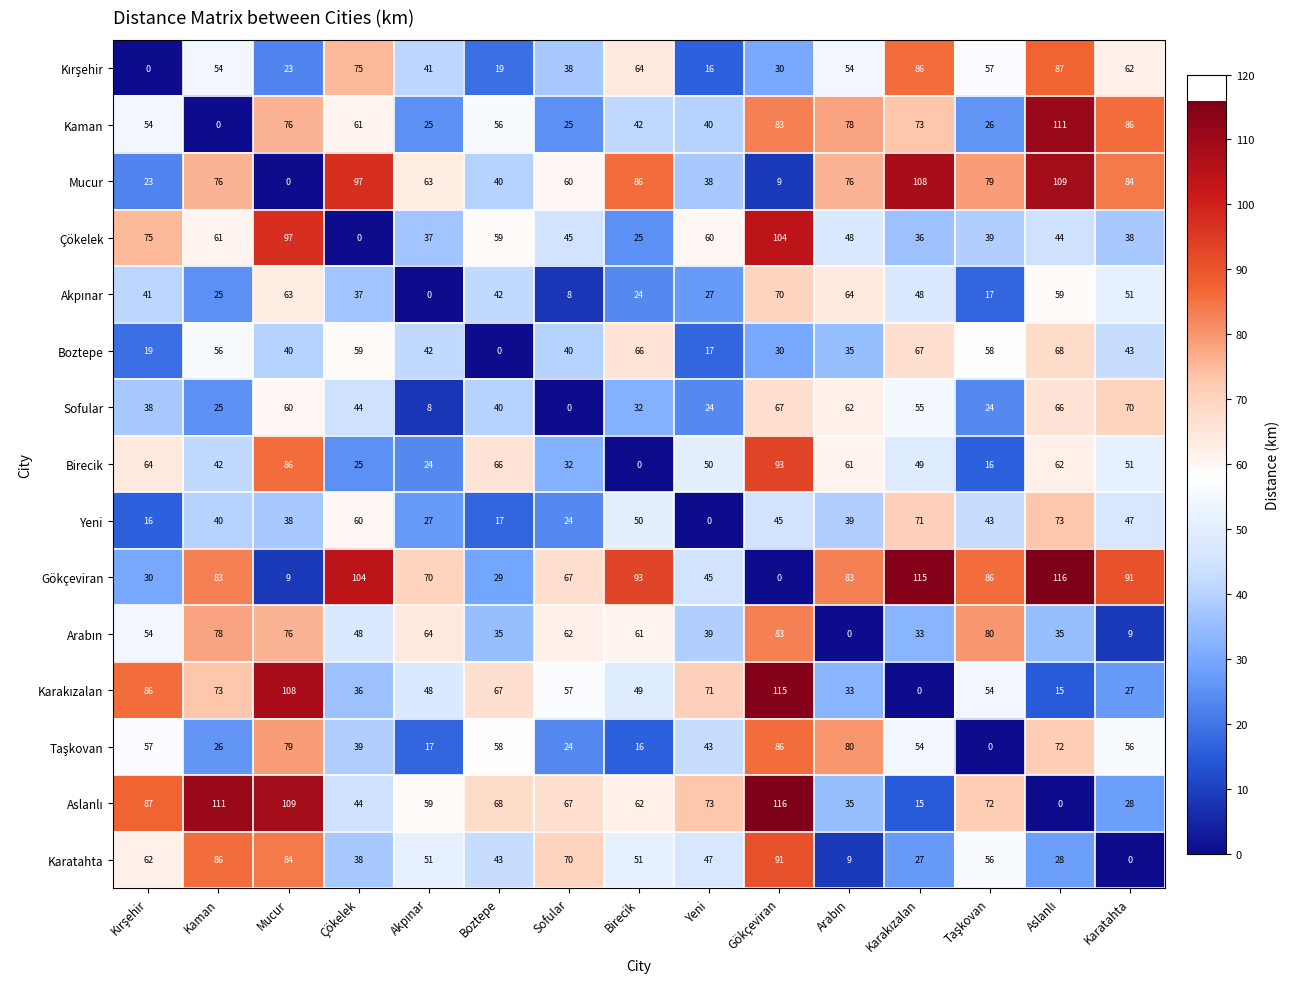

What is the difference between the maximum and minimum values in the Yeni series?

73